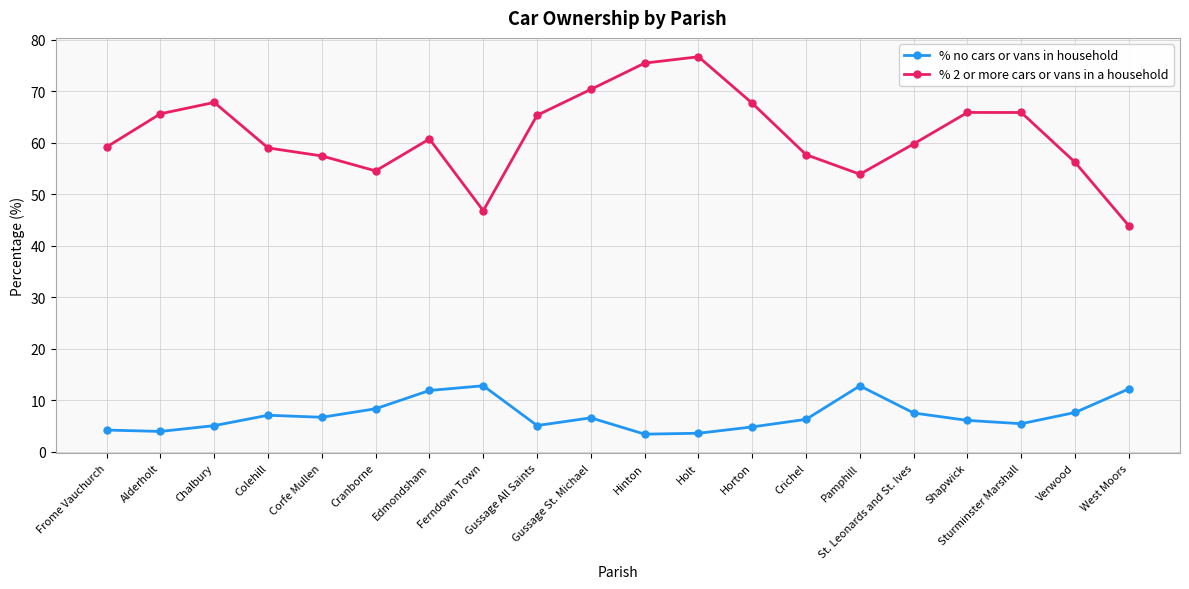

What is the total value across all series at Pamphill?

66.7